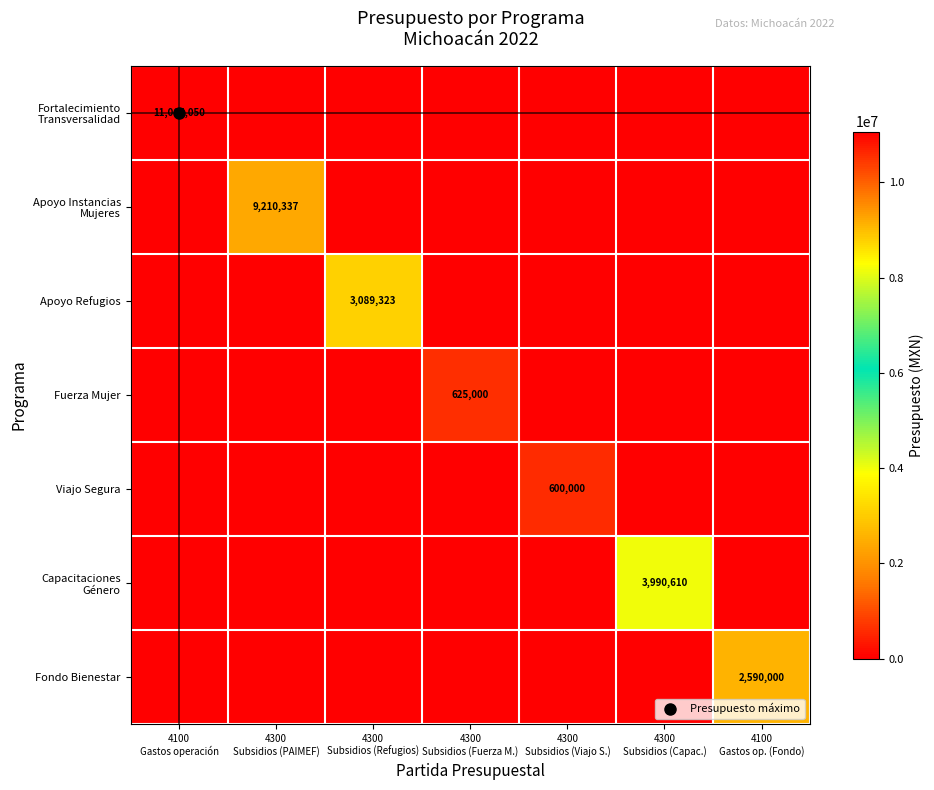

At how many categories does at least one series exceed 10930954?

1